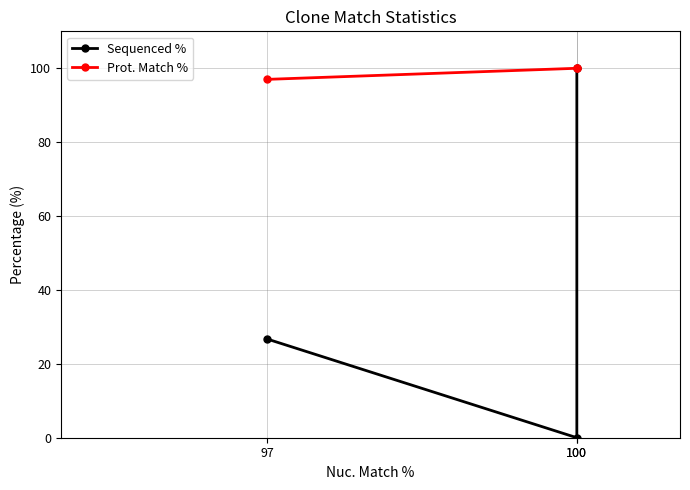

At which category is the sum across all series the highest?

100